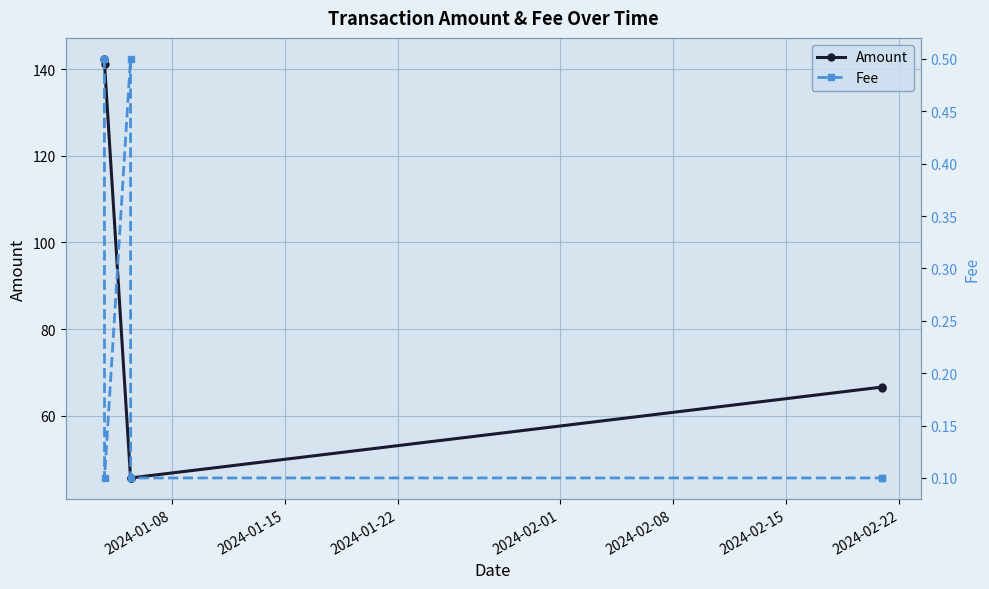

True or false: Amount has more than 2 interior local peaks.

False